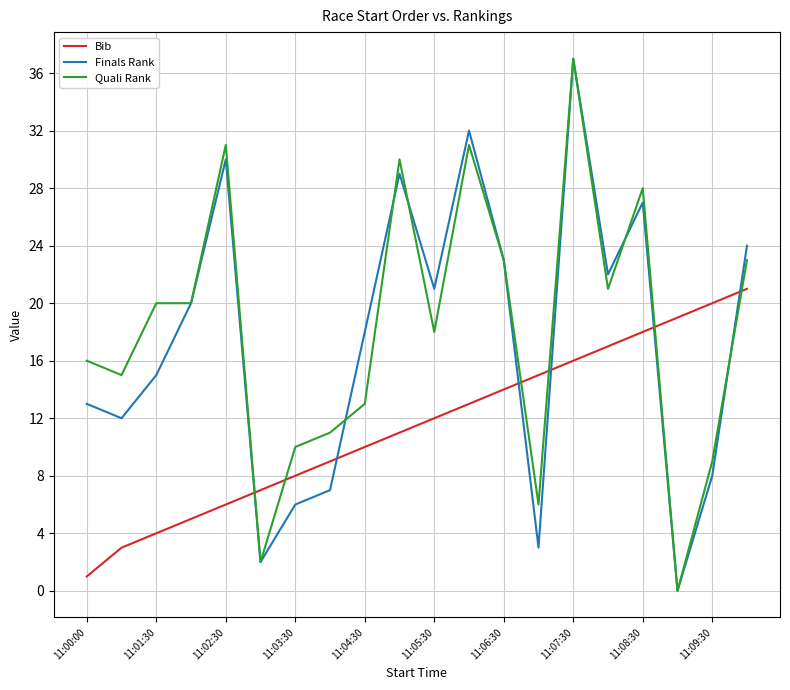

True or false: Quali Rank and Bib cross at least once.

True